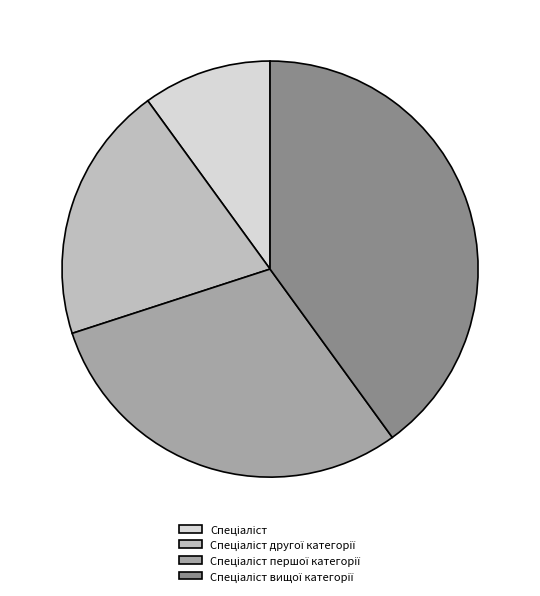

How many segments does this pie chart have?

4